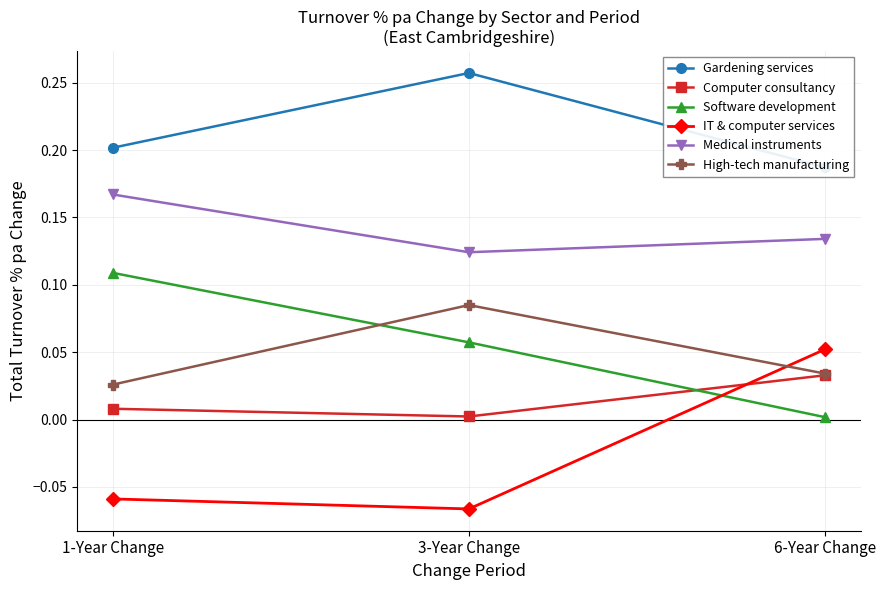

Reading left to right, extract all data points from this chart.

Gardening services: 0.2	0.3	0.2
Computer consultancy: 0.0	0.0	0.0
Software development: 0.1	0.1	0.0
IT & computer services: -0.1	-0.1	0.1
Medical instruments: 0.2	0.1	0.1
High-tech manufacturing: 0.0	0.1	0.0